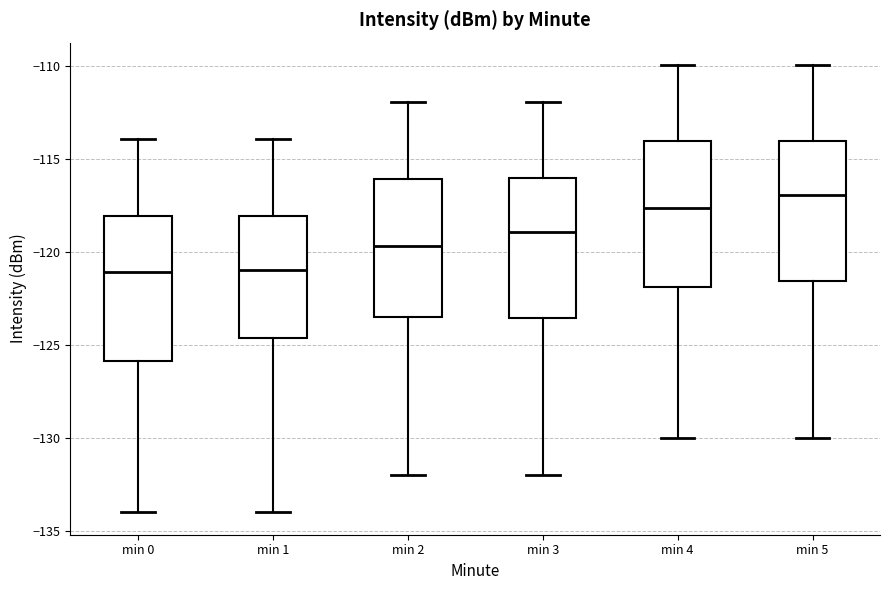

Reading left to right, transcribe this box plot: for each box, give where its median line is, the range the box spans, and where its two whiskers end, as read against the y-axis. The values are not printed on the chart, so give them approximately, as read against the axis.

min 0: median -121.0, box -126.0 to -118.0, whiskers -134.0 to -114.0
min 1: median -121.0, box -124.5 to -118.0, whiskers -134.0 to -114.0
min 2: median -119.5, box -123.5 to -116.0, whiskers -132.0 to -112.0
min 3: median -119.0, box -123.5 to -116.0, whiskers -132.0 to -112.0
min 4: median -117.5, box -122.0 to -114.0, whiskers -130.0 to -110.0
min 5: median -117.0, box -121.5 to -114.0, whiskers -130.0 to -110.0